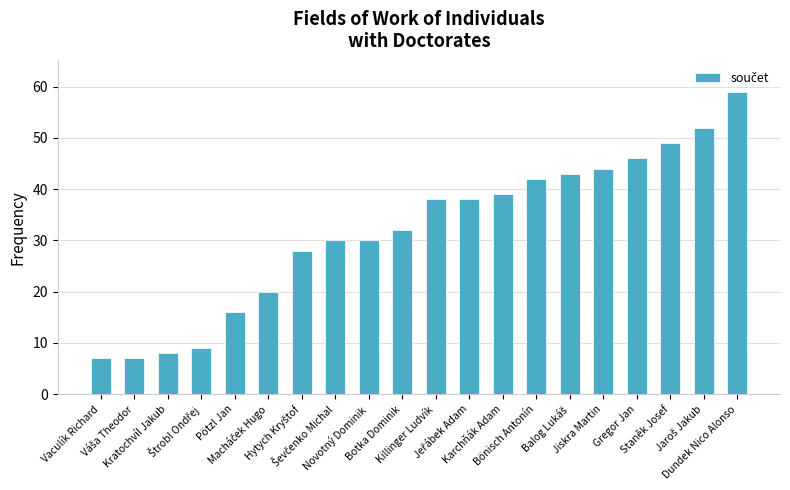

Reading left to right, list all the values displayed in this chart.

7	7	8	9	16	20	28	30	30	32	38	38	39	42	43	44	46	49	52	59